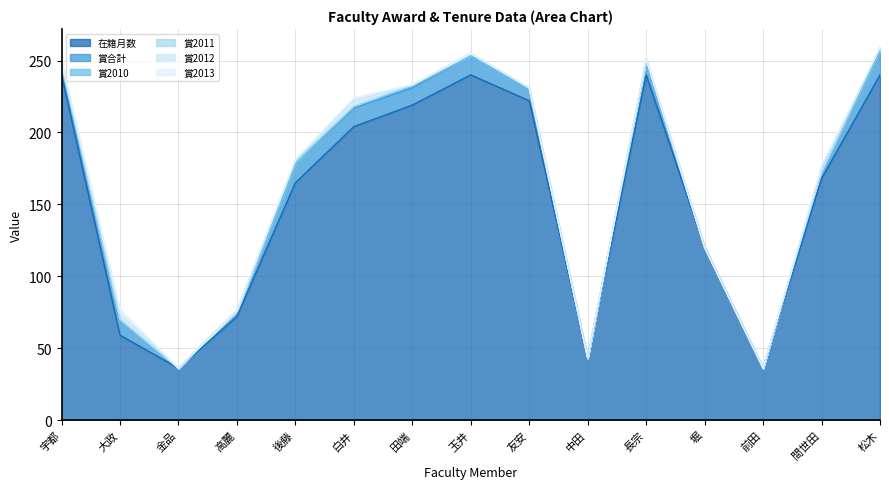

Reading left to right, list all the values displayed in this chart.

在籍月数: 宇都=240	大政=59	金品=36	高麗=72	後藤=165	白井=204	田端=219	玉井=240	友安=222	中田=43	長宗=240	堀=120	前田=36	間世田=168	松木=240
賞合計: 宇都=7	大政=10	金品=0	高麗=4	後藤=13	白井=13	田端=12	玉井=13	友安=8	中田=0	長宗=10	堀=0	前田=0	間世田=6	松木=17
賞2010: 宇都=0	大政=0	金品=0	高麗=0	後藤=0	白井=1	田端=1	玉井=0	友安=0	中田=0	長宗=0	堀=0	前田=0	間世田=0	松木=0
賞2011: 宇都=0	大政=1	金品=0	高麗=0	後藤=2	白井=0	田端=1	玉井=2	友安=1	中田=0	長宗=1	堀=0	前田=0	間世田=0	松木=2
賞2012: 宇都=2	大政=4	金品=0	高麗=0	後藤=1	白井=4	田端=0	玉井=0	友安=0	中田=0	長宗=0	堀=0	前田=0	間世田=0	松木=0
賞2013: 宇都=0	大政=3	金品=0	高麗=0	後藤=0	白井=2	田端=0	玉井=0	友安=0	中田=0	長宗=0	堀=0	前田=0	間世田=3	松木=0